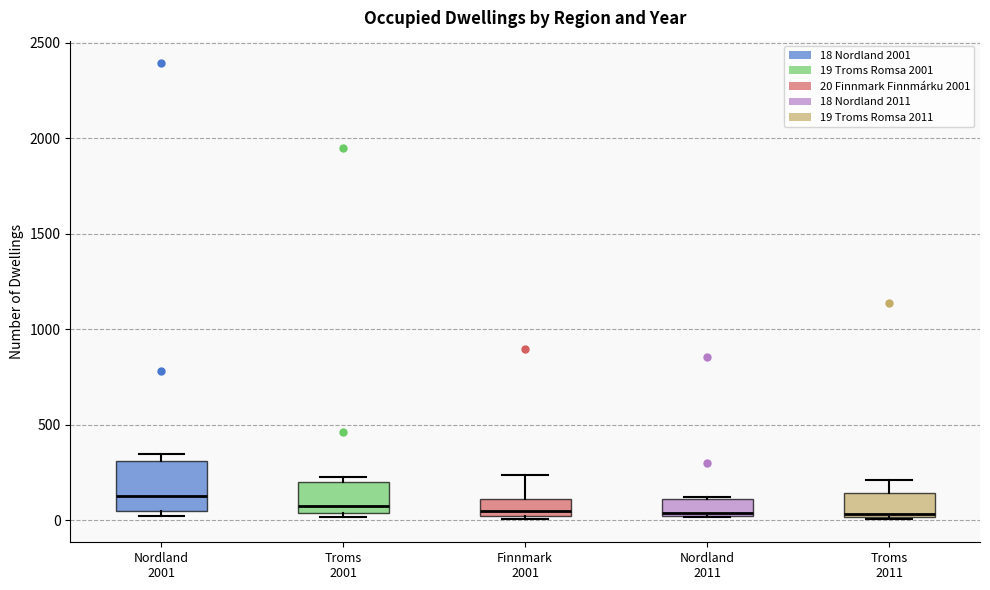

Which box is the tallest, from its lower edge to its upper edge?

Nordland 2001